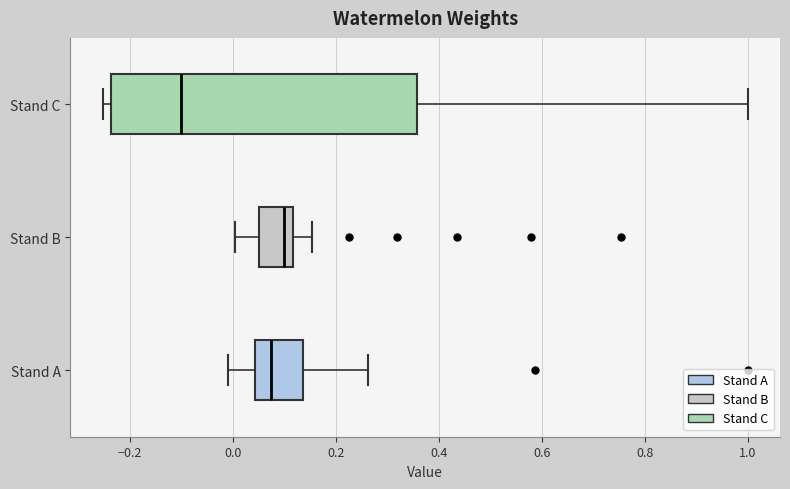

Reading bottom to top, read every box against the x-axis: the position of its median line, the range the box covers, and the ends of its whiskers. The values are not printed on the chart, so give them approximately, as read against the axis.

Stand A: median 0.08, box 0.04 to 0.14, whiskers 0.00 to 0.26
Stand B: median 0.10, box 0.06 to 0.12, whiskers 0.00 to 0.16
Stand C: median -0.10, box -0.24 to 0.36, whiskers -0.26 to 1.00